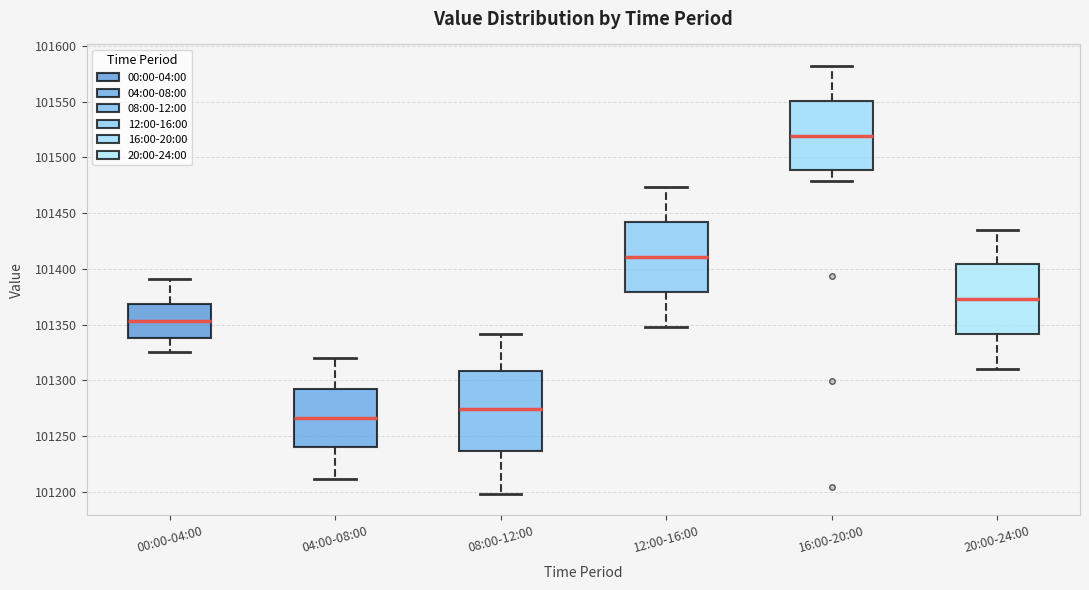

Comparing the boxes themselves (not the whiskers), which one is the tallest?

08:00-12:00